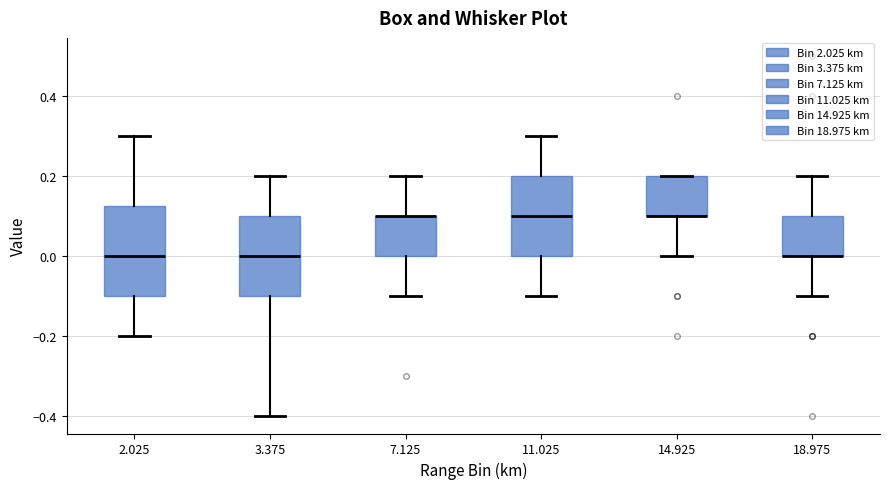

Reading left to right, transcribe this box plot: for each box, give where its median line is, the range the box spans, and where its two whiskers end, as read against the y-axis. The values are not printed on the chart, so give them approximately, as read against the axis.

2.025: median 0.00, box -0.10 to 0.12, whiskers -0.20 to 0.30
3.375: median 0.00, box -0.10 to 0.10, whiskers -0.40 to 0.20
7.125: median 0.10 (drawn on the box's upper edge), box 0.00 to 0.10, whiskers -0.10 to 0.20
11.025: median 0.10, box 0.00 to 0.20, whiskers -0.10 to 0.30
14.925: median 0.10 (drawn on the box's lower edge), box 0.10 to 0.20, whiskers 0.00 to 0.20
18.975: median 0.00 (drawn on the box's lower edge), box 0.00 to 0.10, whiskers -0.10 to 0.20